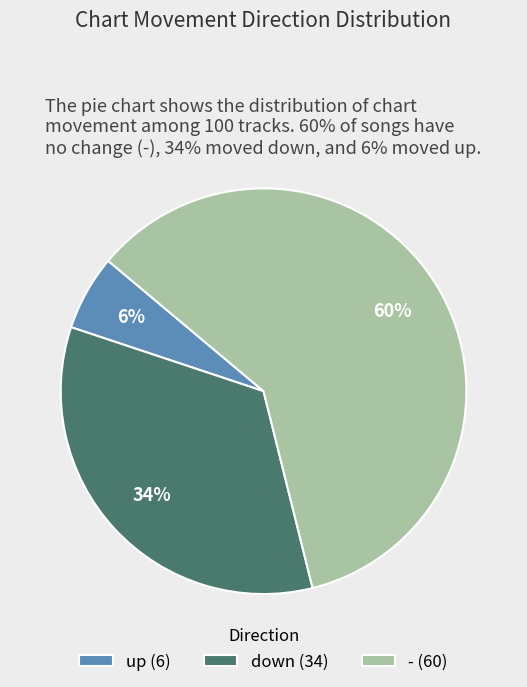

Is it true that up is 6% of the pie?

True